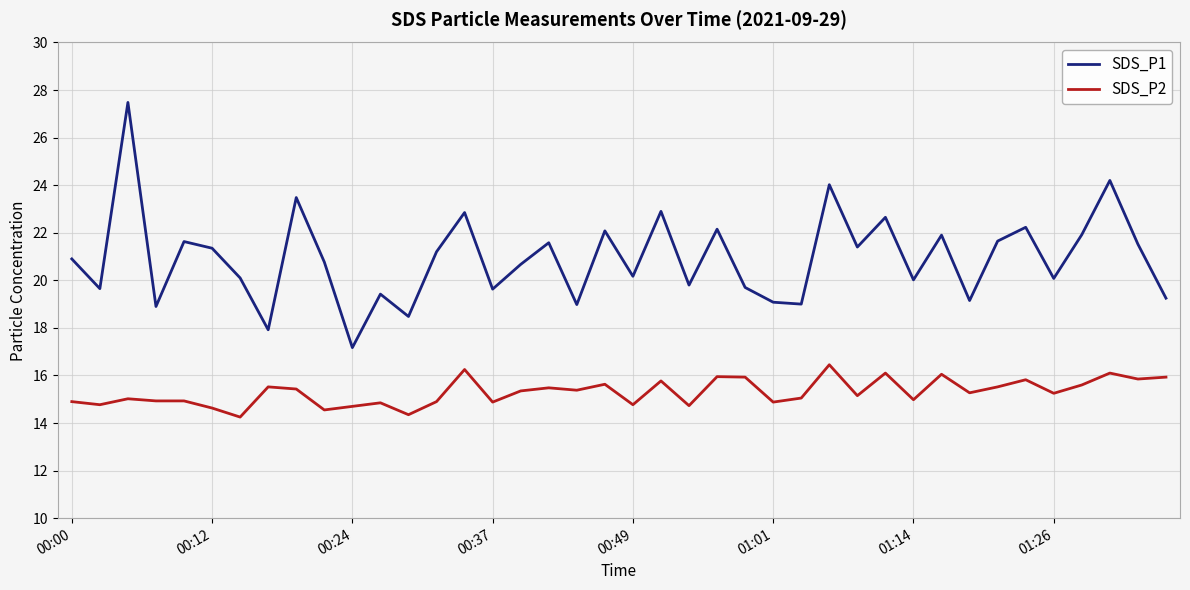

What is the sum of all SDS_P2 values?

611.9